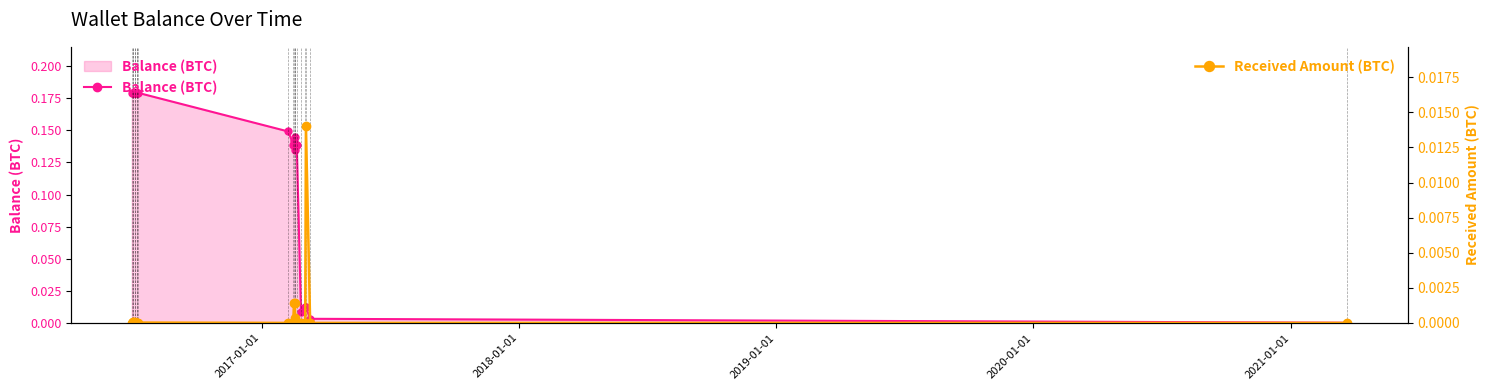

Rank the series by their maximum value, from highest to lowest.

Balance (BTC), Received Amount (BTC)